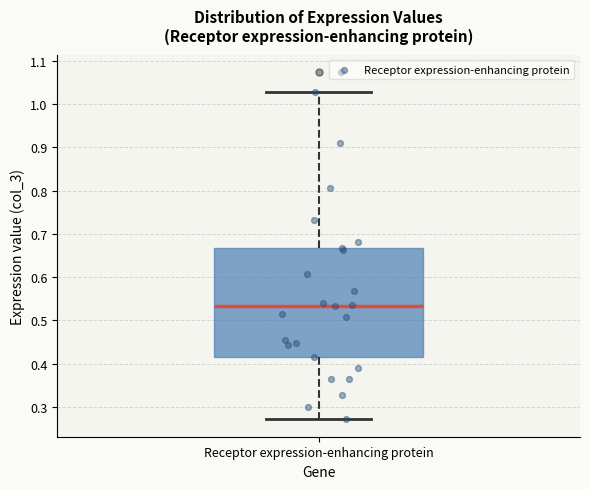

Where does the lower whisker of the box for Receptor expression-enhancing protein end on the y-axis? The values are not printed on the chart, so give them approximately, as read against the axis.

0.27